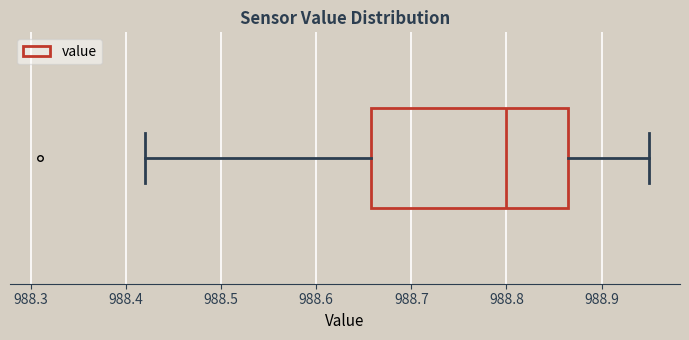

Where is the left edge of the box on the x-axis? The values are not printed on the chart, so give them approximately, as read against the axis.

988.66